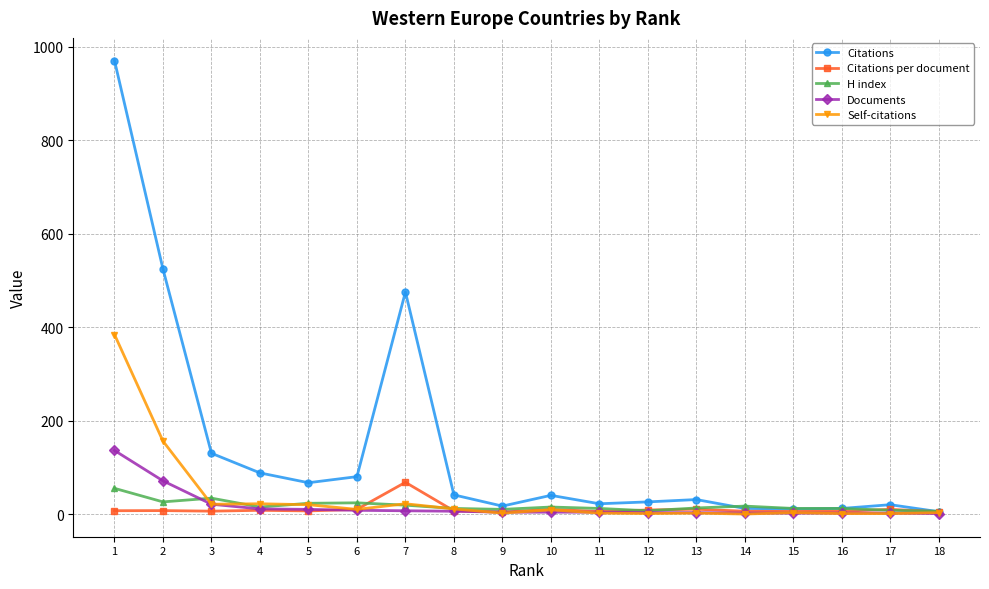

What is the difference between the second highest and second lowest values in the H index series?

27.0